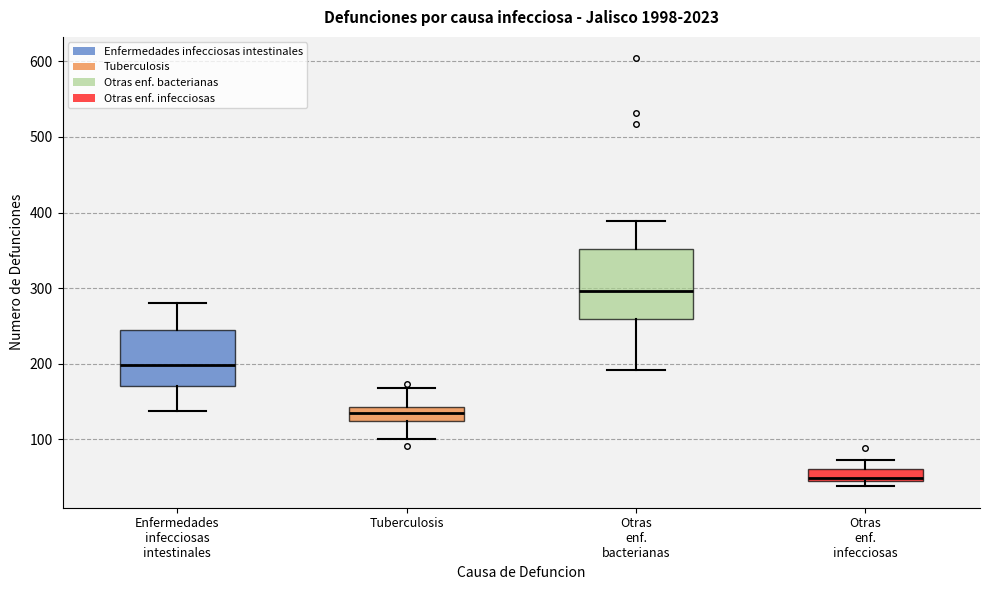

Reading left to right, transcribe this box plot: for each box, give where its median line is, the range the box spans, and where its two whiskers end, as read against the y-axis. The values are not printed on the chart, so give them approximately, as read against the axis.

Enfermedades infecciosas intestinales: median 200, box 170 to 240, whiskers 140 to 280
Tuberculosis: median 140 (inside the box), box 120 to 140, whiskers 100 to 170
Otras enf. bacterianas: median 300, box 260 to 350, whiskers 190 to 390
Otras enf. infecciosas: median 50 (just above the box's lower edge), box 50 to 60, whiskers 40 to 70